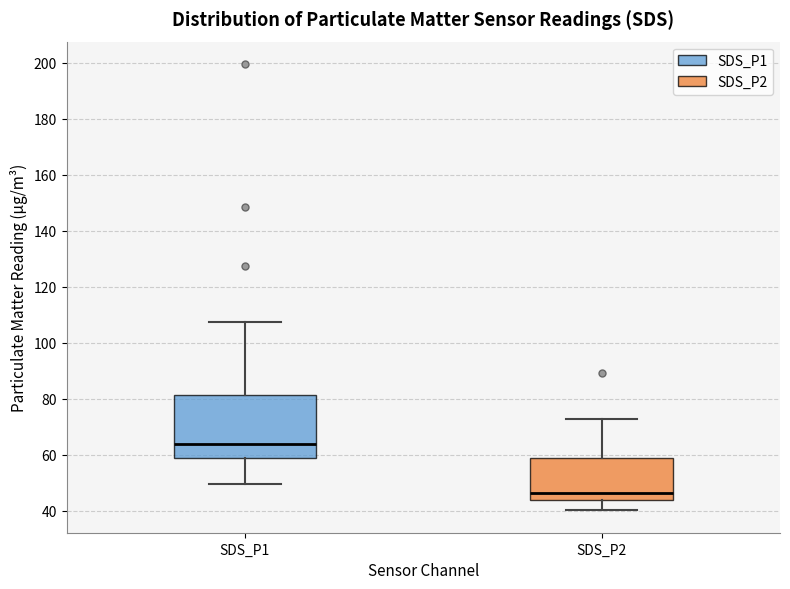

Where is the upper edge of the box for SDS_P2 on the y-axis? The values are not printed on the chart, so give them approximately, as read against the axis.

58